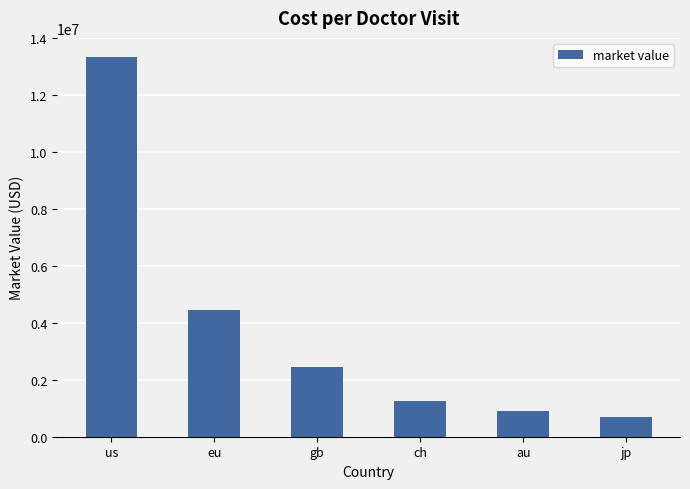

True or false: the data shows 164682.1 at jp.

False